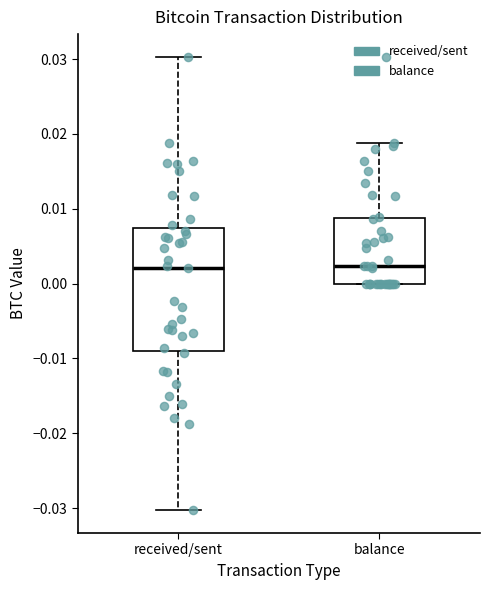

Where does the upper whisker of the box for balance end on the y-axis? The values are not printed on the chart, so give them approximately, as read against the axis.

0.019